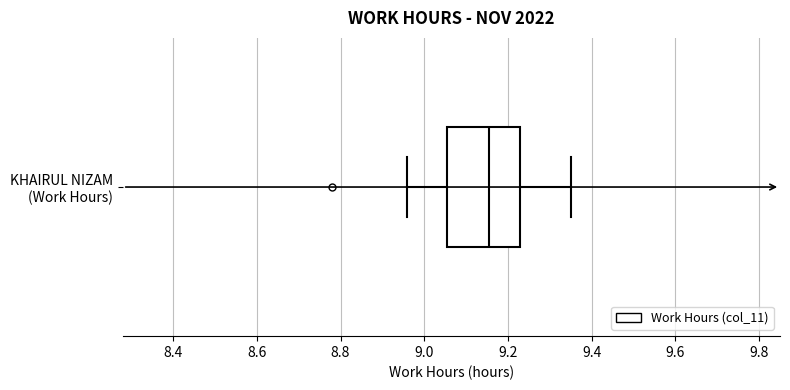

Transcribe this box plot: give where the median line is, the range the box spans, and where the two whiskers end, as read against the x-axis. The values are not printed on the chart, so give them approximately, as read against the axis.

median 9.16, box 9.06 to 9.24, whiskers 8.96 to 9.36